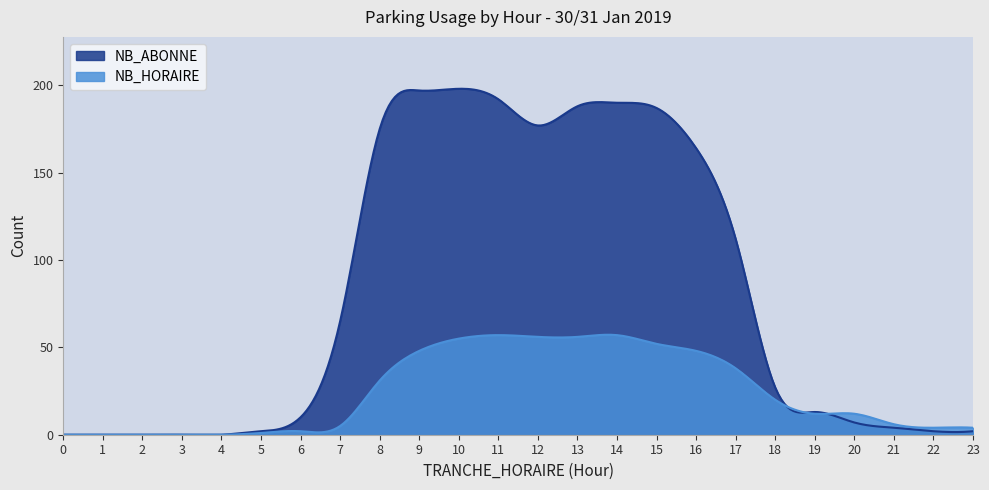

The NB_HORAIRE series shows -21 at 0. True or false?

False